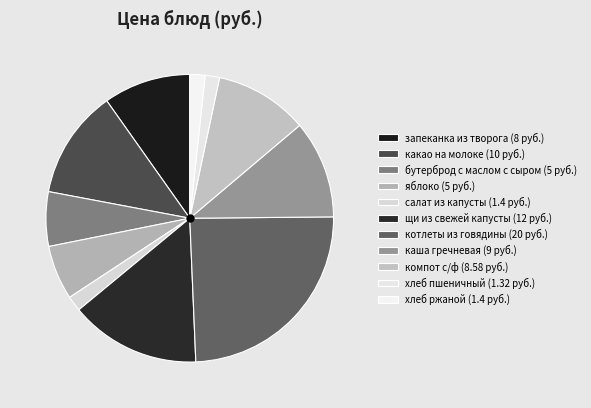

The яблоко slice represents 6% of the pie. True or false?

True